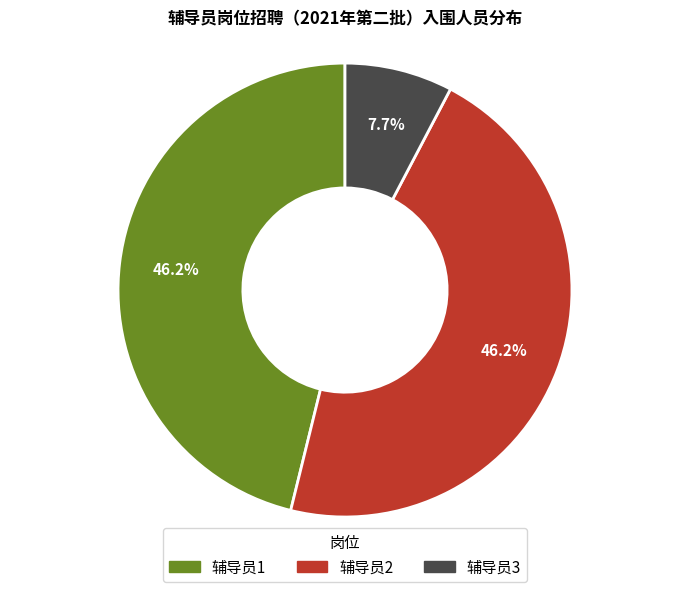

How many segments does this pie chart have?

3